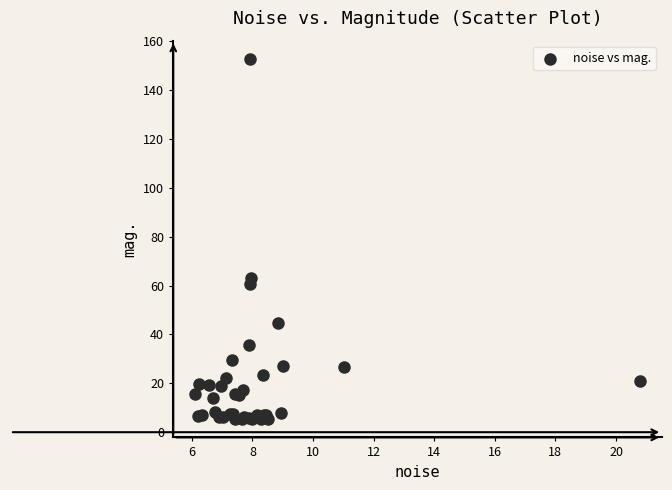

What Y value in the scatter plot is closest to 79?

63.3